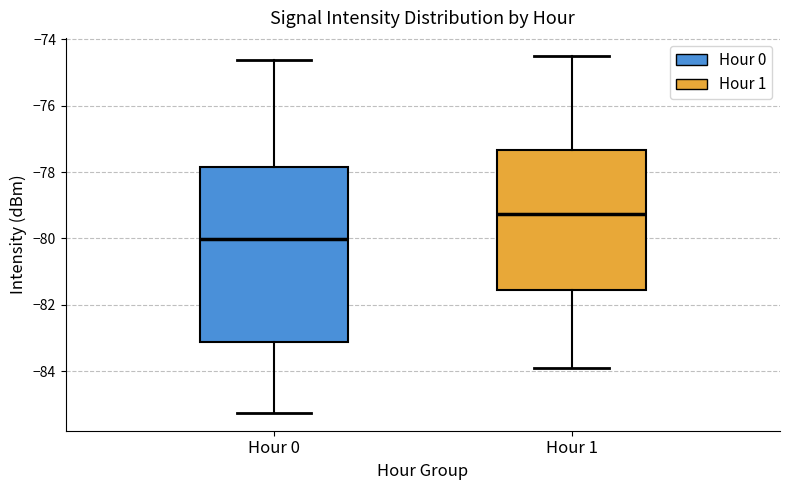

Reading left to right, read every box against the y-axis: the position of its median line, the range the box covers, and the ends of its whiskers. The values are not printed on the chart, so give them approximately, as read against the axis.

Hour 0: median -80.0, box -83.2 to -77.8, whiskers -85.2 to -74.6
Hour 1: median -79.2, box -81.6 to -77.4, whiskers -83.8 to -74.4